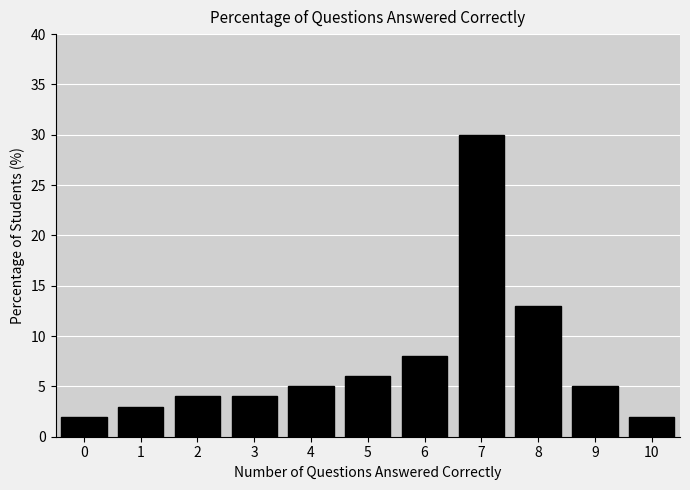

Reading left to right, transcribe all the data shown in this chart.

2	3	4	4	5	6	8	30	13	5	2